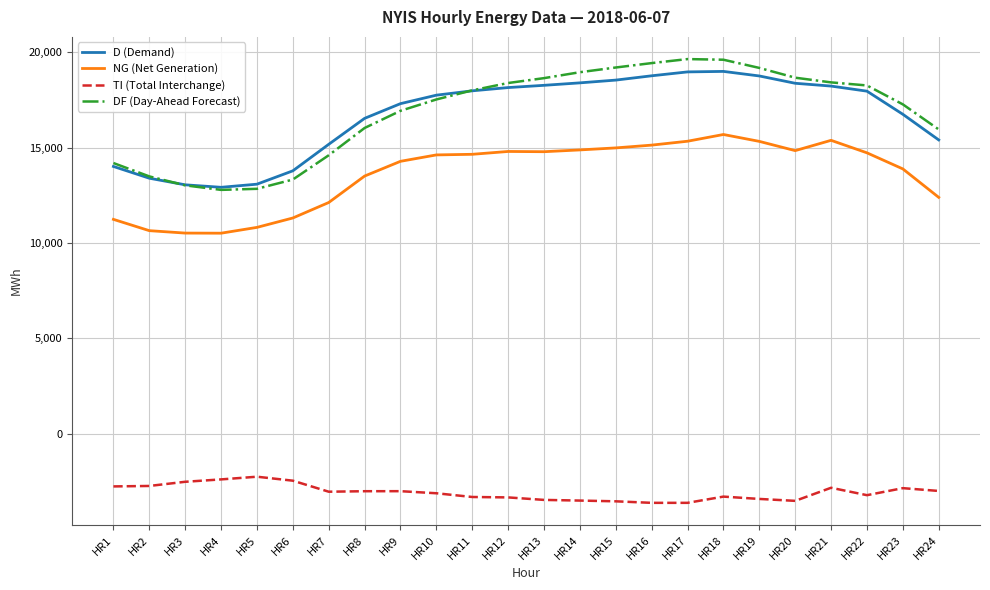

In D (Demand), how many points are lower than both neighbors (excluding endpoints)?

1